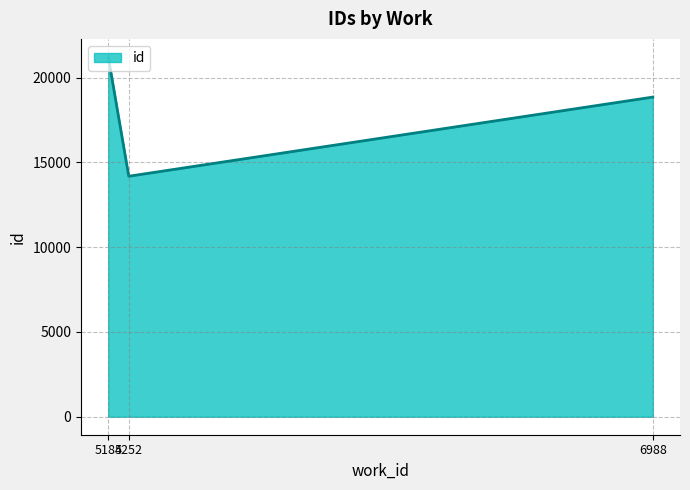

How many lines are shown in the chart?

1